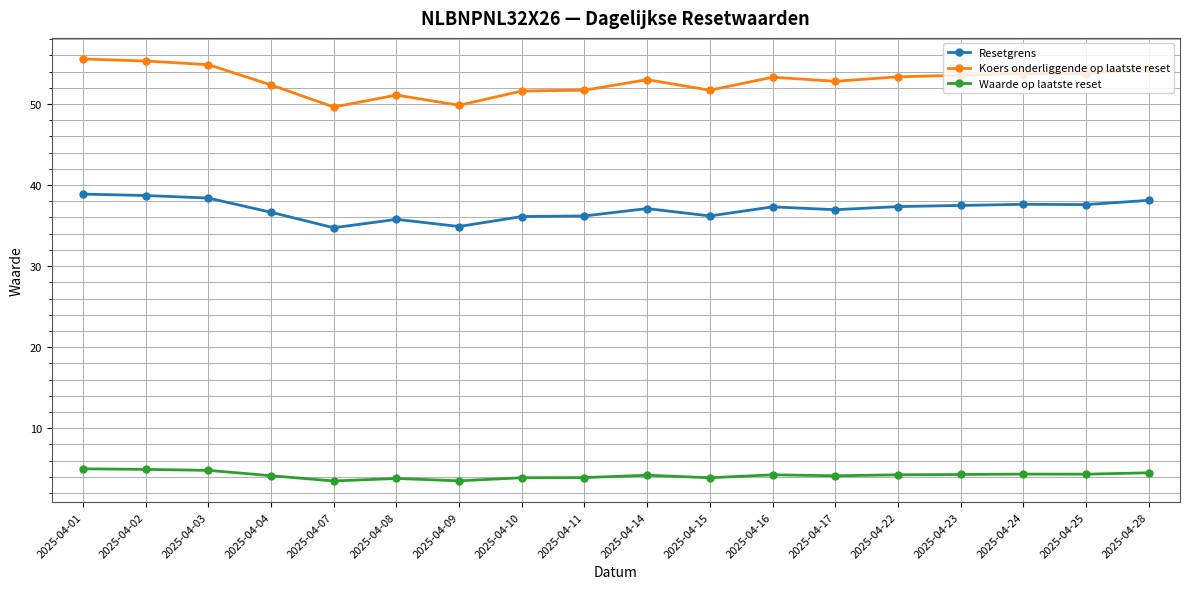

Does the chart display data point markers on the line(s)?

Yes